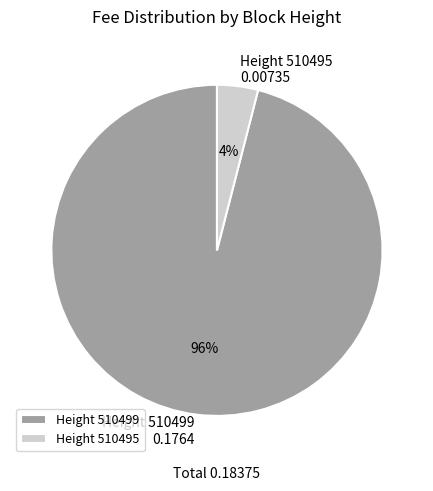

What percentage is the Height 510499 slice, to the nearest percent?

96%